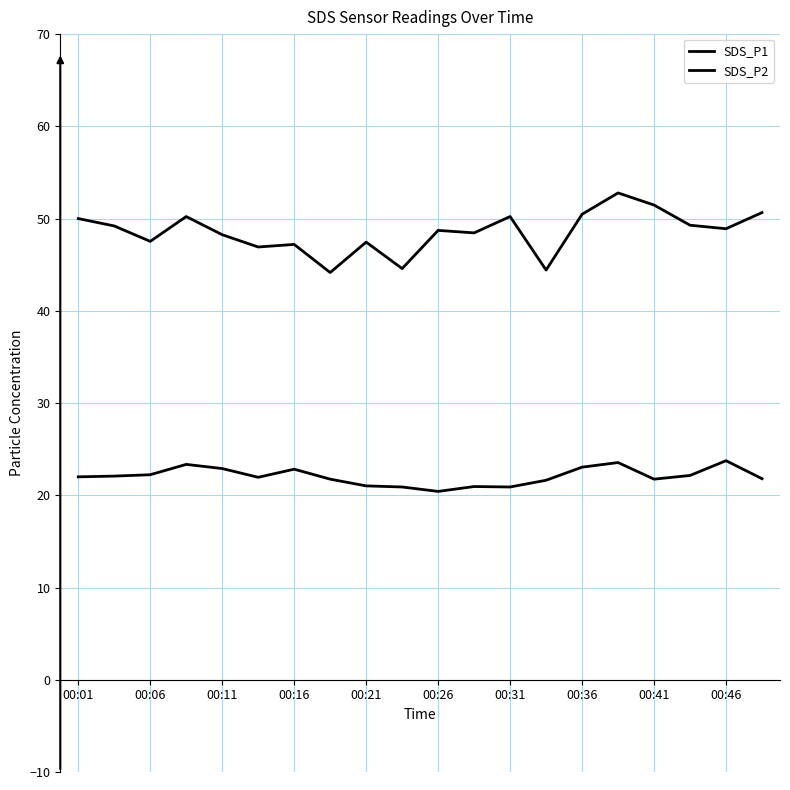

True or false: SDS_P1 and SDS_P2 intersect in this chart.

False